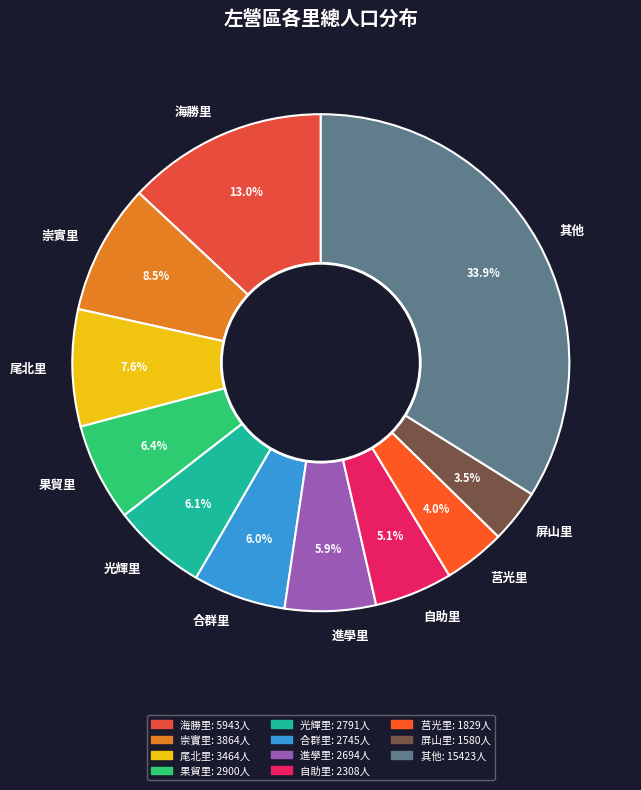

What is the largest slice in the pie chart?

其他